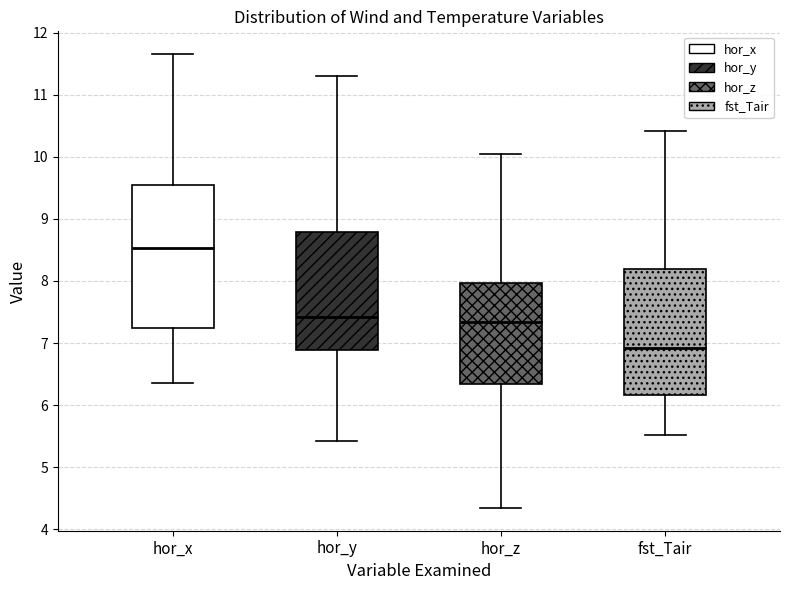

Reading left to right, transcribe this box plot: for each box, give where its median line is, the range the box spans, and where its two whiskers end, as read against the y-axis. The values are not printed on the chart, so give them approximately, as read against the axis.

hor_x: median 8.5, box 7.2 to 9.5, whiskers 6.4 to 11.7
hor_y: median 7.4, box 6.9 to 8.8, whiskers 5.4 to 11.3
hor_z: median 7.3, box 6.3 to 8.0, whiskers 4.3 to 10.0
fst_Tair: median 6.9, box 6.2 to 8.2, whiskers 5.5 to 10.4